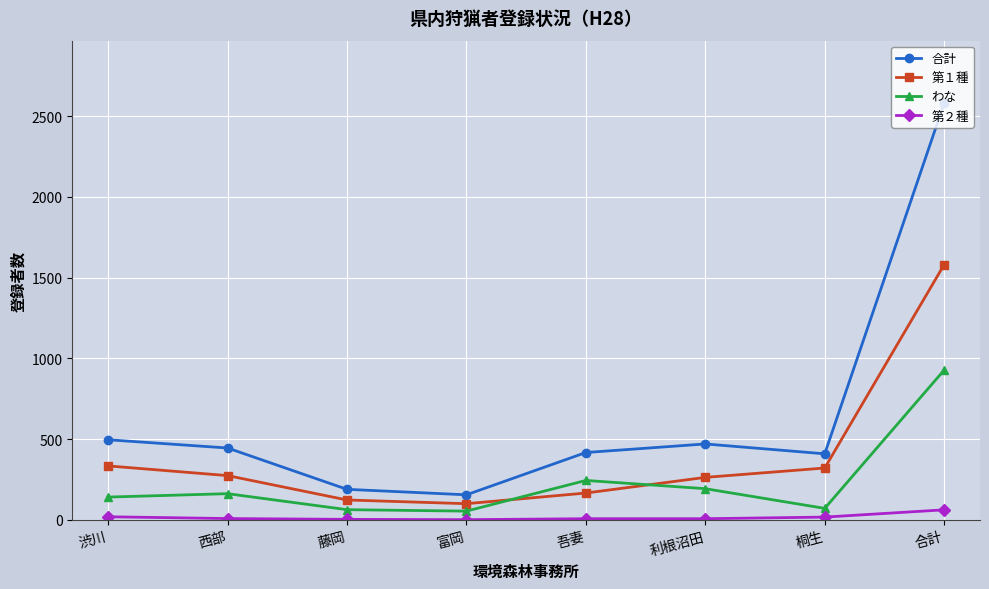

True or false: 第１種 and 第２種 intersect in this chart.

False